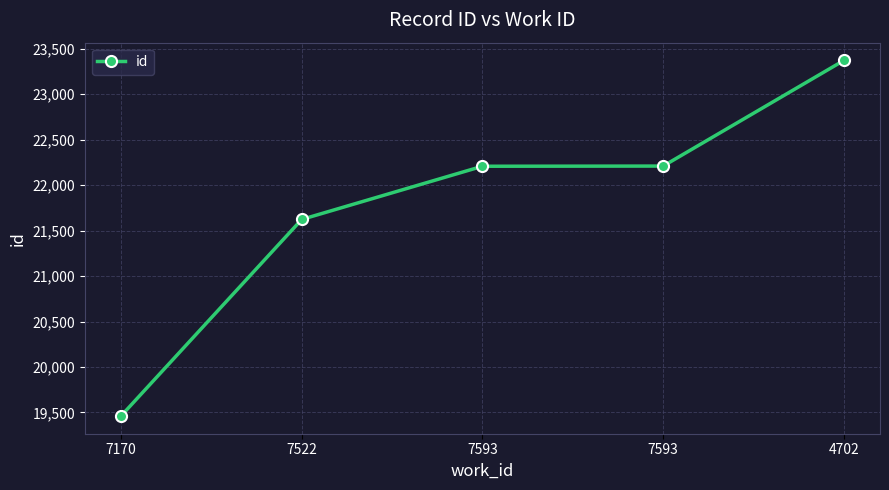

True or false: the data shows 28336 at 7170.

False